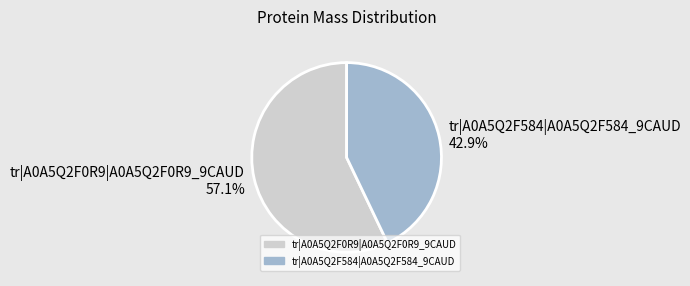

To the nearest percent, what is the difference between the largest and smallest slice percentages?

14%